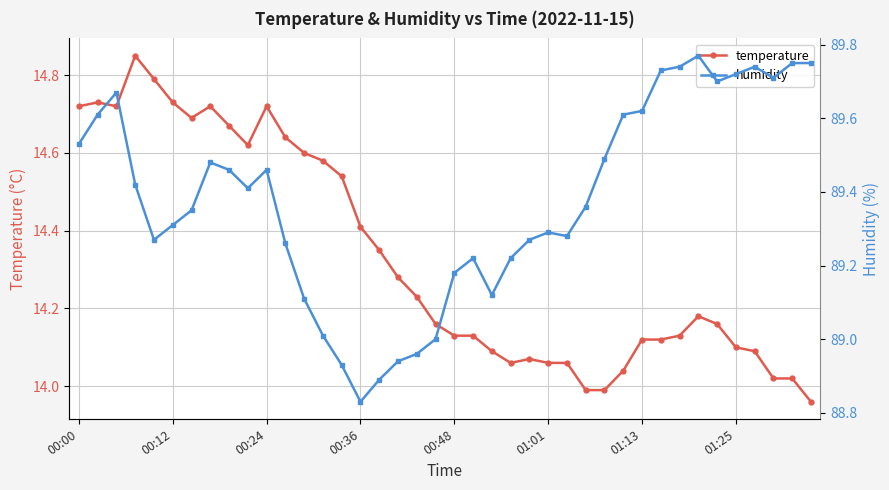

In humidity, how many points are higher than both neighbors (excluding endpoints)?

7